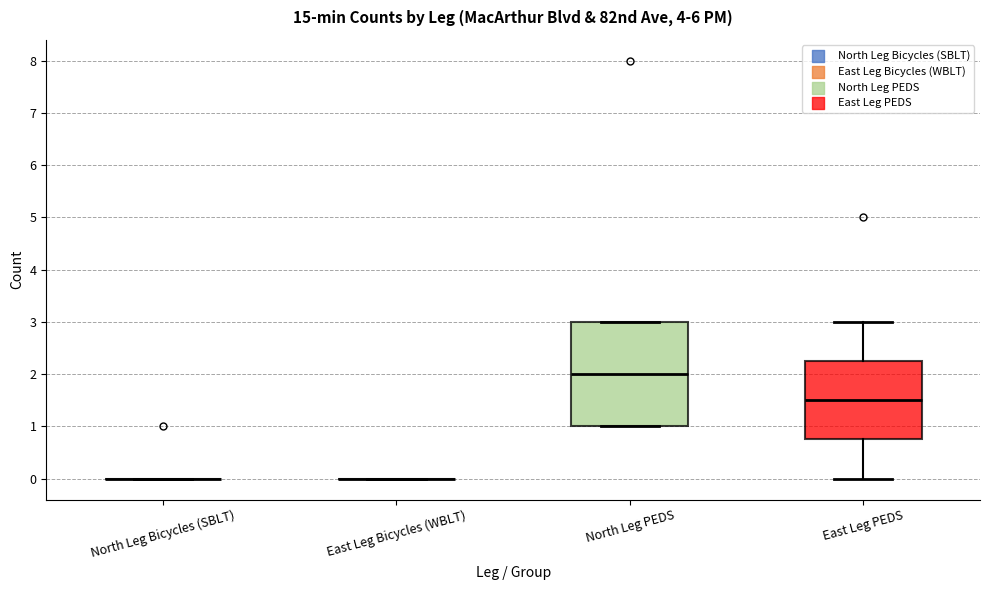

Which box is the tallest, from its lower edge to its upper edge?

North Leg PEDS